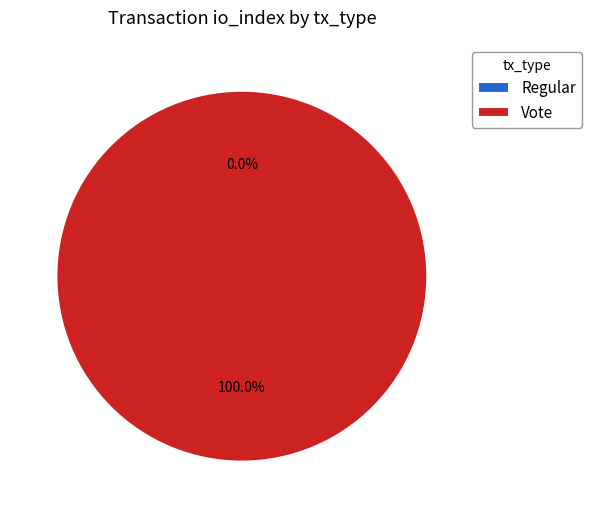

Count the number of slices in the pie.

2